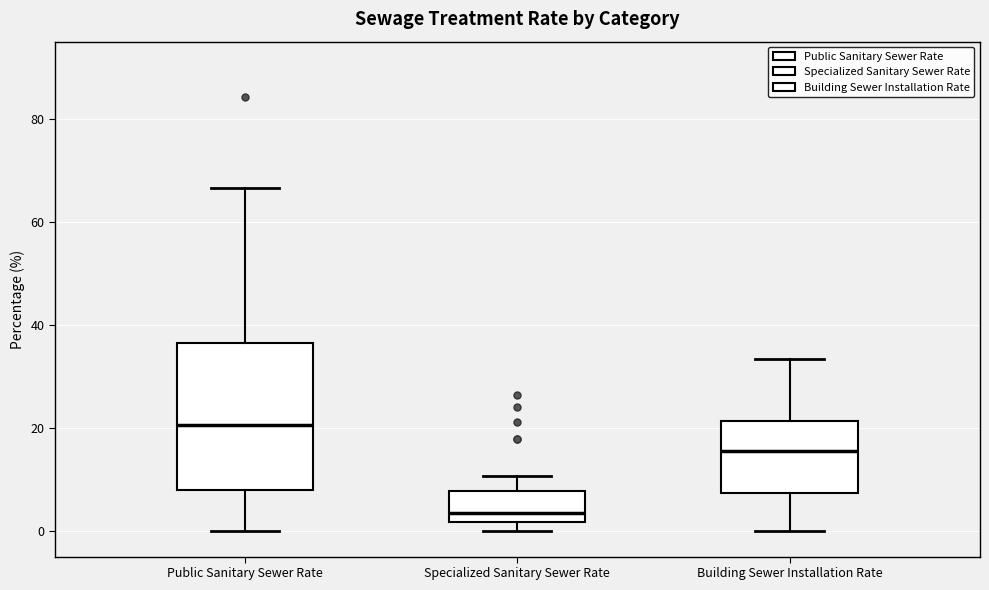

Where is the lower edge of the box for Public Sanitary Sewer Rate on the y-axis? The values are not printed on the chart, so give them approximately, as read against the axis.

8